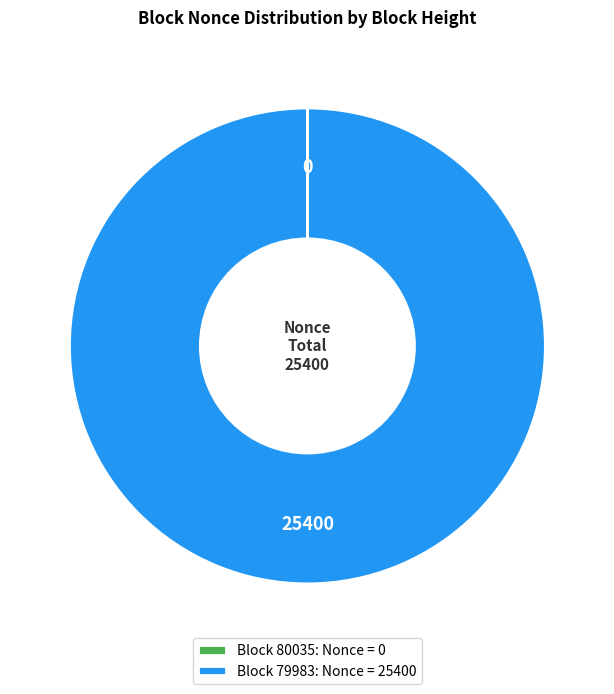

What is the largest slice in the pie chart?

Block 79983: Nonce = 25400